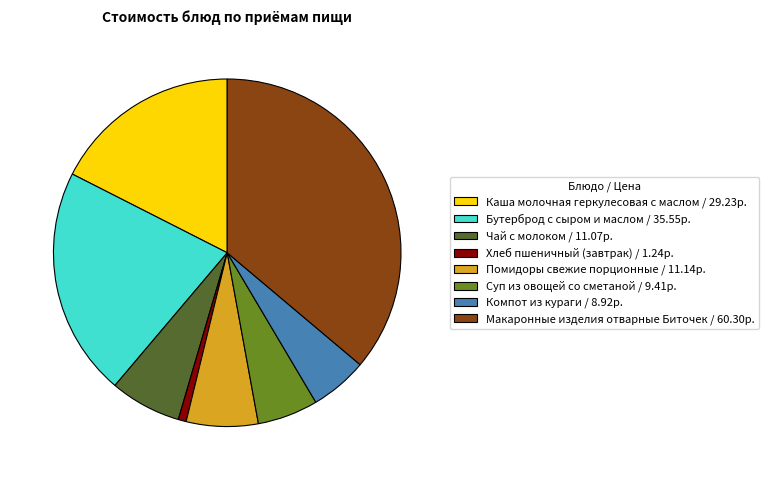

Does any single category account for the majority?

No